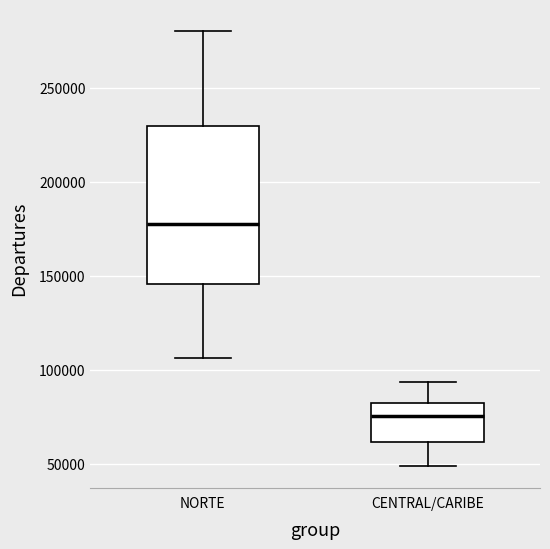

Comparing the boxes themselves (not the whiskers), which one is the tallest?

NORTE